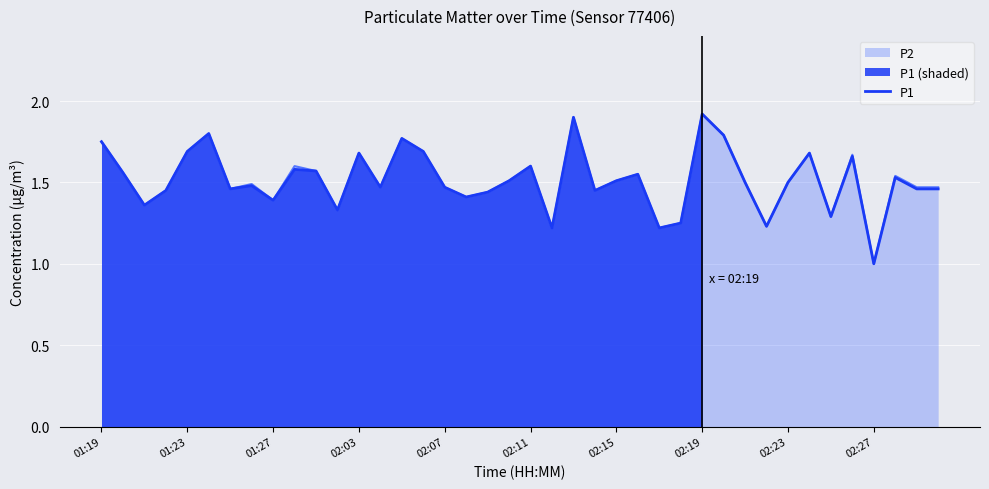

Is it true that P2 equals 1.7 at 01:23?

True